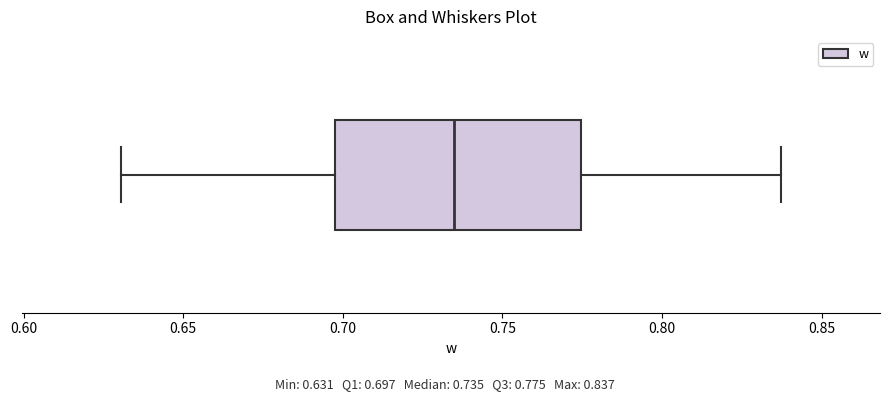

Transcribe this box plot: give where the median line is, the range the box spans, and where the two whiskers end, as read against the x-axis. The values are not printed on the chart, so give them approximately, as read against the axis.

median 0.735, box 0.695 to 0.775, whiskers 0.630 to 0.835